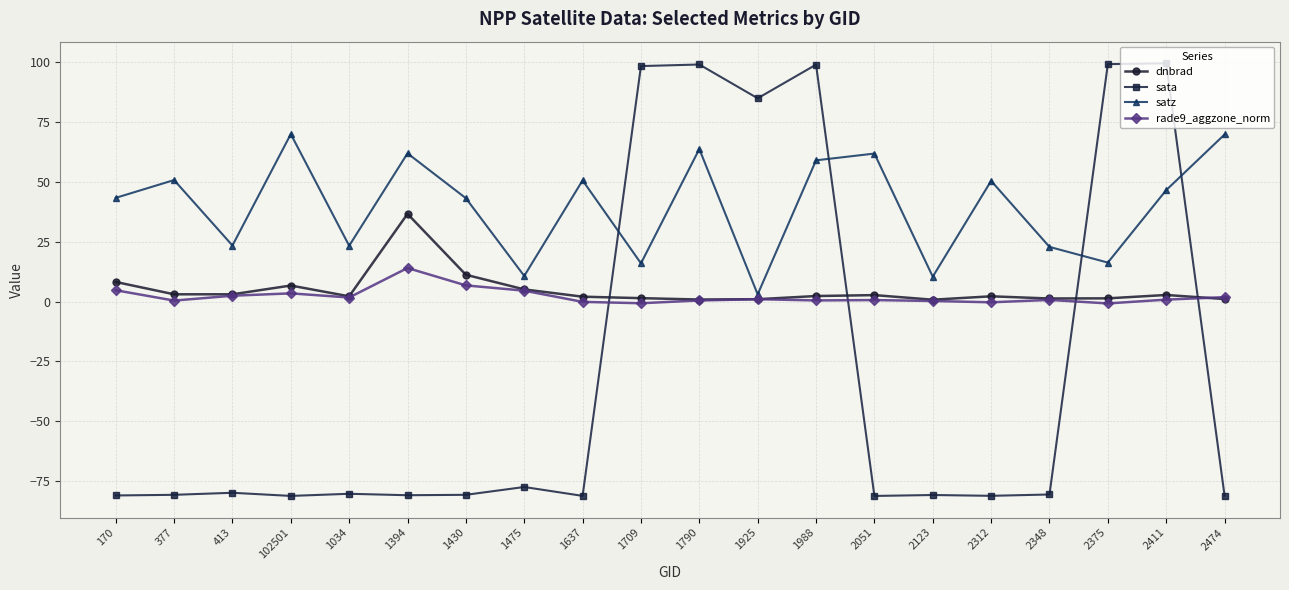

Where does the rade9_aggzone_norm series first go above 0?

170